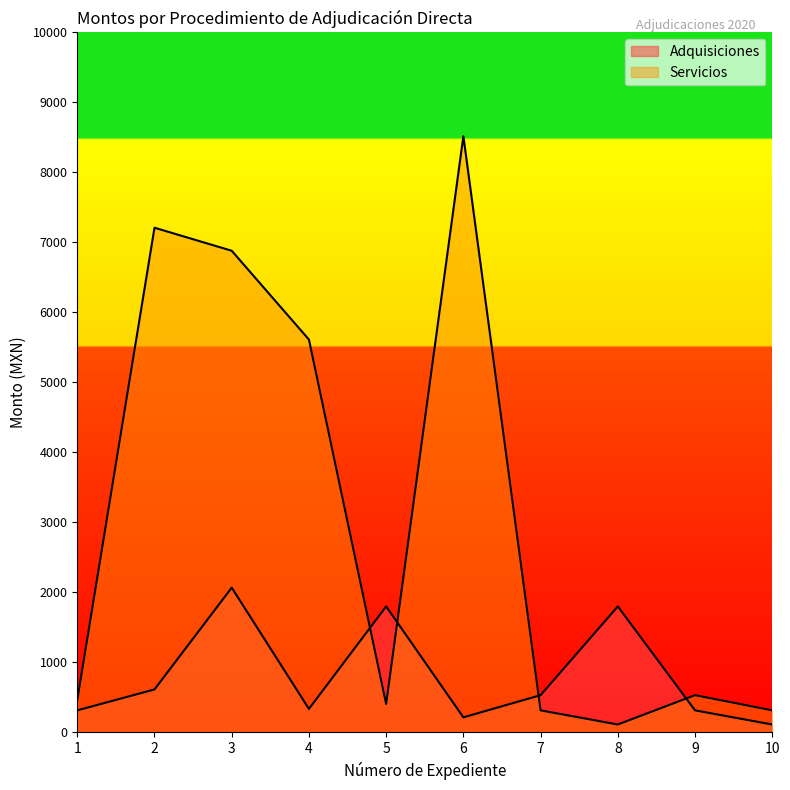

What is the maximum value for Adquisiciones?

2068